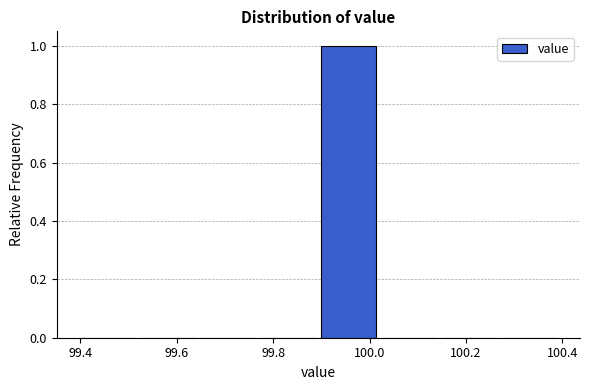

Reading left to right, list every bar in this chart as the range it spans on the x-axis followed by its height. Neither the bar edges nor the heights are printed on the chart, so give them approximately, as read against the axes.

99.400 to 99.525: 0
99.525 to 99.650: 0
99.650 to 99.775: 0
99.775 to 99.900: 0
99.900 to 100.025: 1
100.025 to 100.150: 0
100.150 to 100.275: 0
100.275 to 100.400: 0